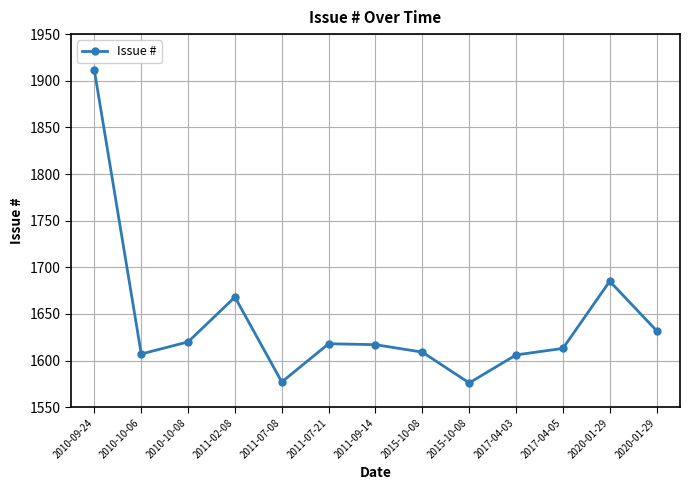

At which category does the data reach its first local peak?

2011-02-08